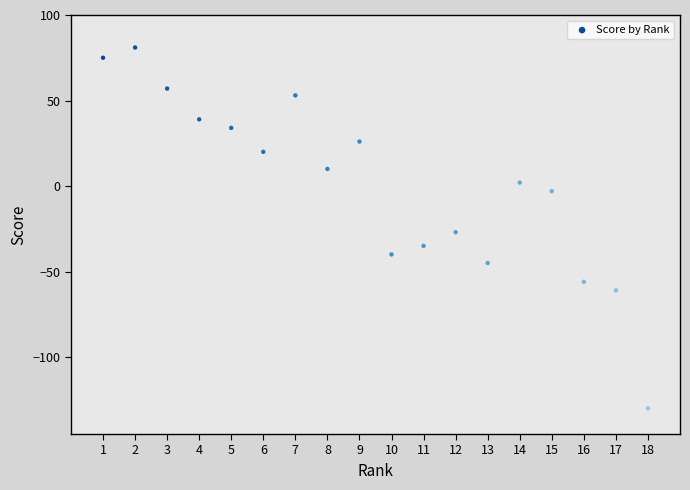

What is the range of X values (max minus min)?

17